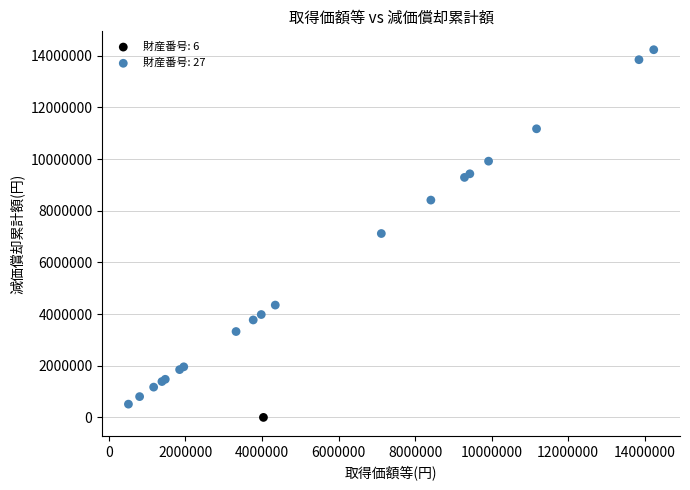

What are all the series names shown in the legend?

財産番号: 6, 財産番号: 27